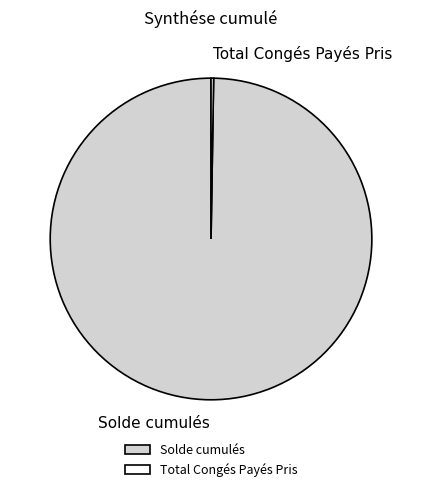

The Solde cumulés slice represents 87% of the pie. True or false?

False